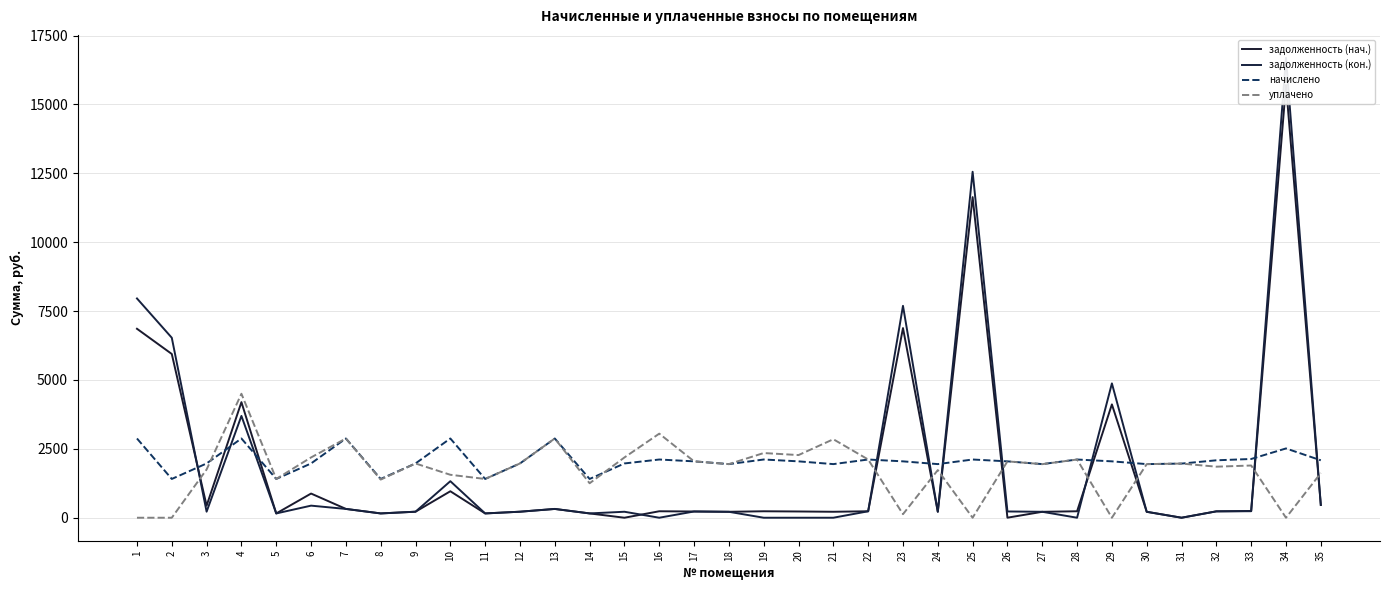

Reading left to right, list all the values displayed in this chart.

задолженность (нач.): 6858.6	5943.3	437.8	4195.1	155.7	877.7	320.4	155.7	218.9	960.8	156.3	218.9	318.7	156.3	0.0	234.8	226.6	215.8	234.7	226.8	216.4	234.5	6884.4	216.6	11636.6	1.3	215.1	234.8	4113.5	214.4	0.0	231.6	246.0	15709.2	462.8
задолженность (кон.): 7959.0	6532.2	219.7	3695.2	155.8	438.7	319.1	156.1	218.9	1326.0	155.7	218.4	319.4	156.3	217.2	0.0	226.9	215.3	0.0	0.0	0.0	233.9	7691.4	216.2	12557.3	227.2	215.7	0.0	4876.1	215.9	0.0	231.6	236.4	16690.7	463.2
начислено: 2876.3	1407.2	1970.0	2876.3	1407.2	1970.0	2876.3	1407.2	1970.0	2876.3	1407.2	1970.0	2876.3	1407.2	1970.0	2113.1	2046.3	1946.2	2113.1	2046.3	1946.2	2113.1	2046.3	1946.2	2113.1	2046.3	1946.2	2113.1	2046.3	1946.2	1965.2	2084.5	2132.2	2514.8	2084.5
уплачено: 0.0	0.0	1751.7	4500.0	1407.8	2188.4	2876.2	1384.8	1969.1	1559.0	1407.2	1970.1	2876.1	1250.8	2188.0	3051.6	2046.4	1946.7	2348.2	2274.3	2848.6	2113.4	128.3	1729.5	0.0	2045.7	1944.2	2113.1	0.0	1945.7	1965.2	1852.9	1895.4	0.0	1621.0